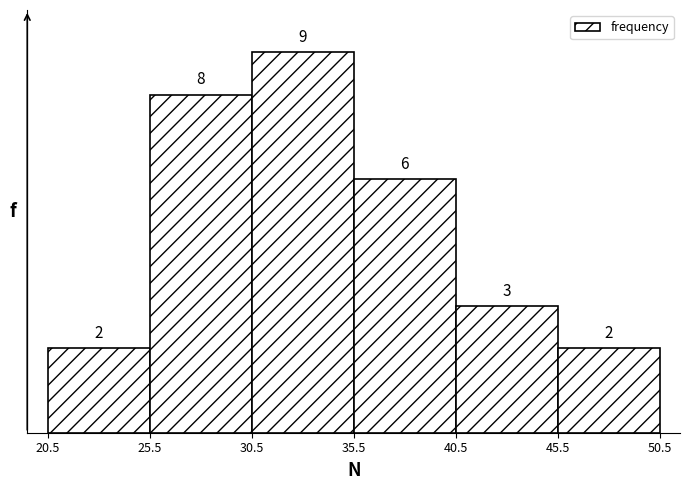

Which range on the x-axis has the tallest bar?

30.5 to 35.5